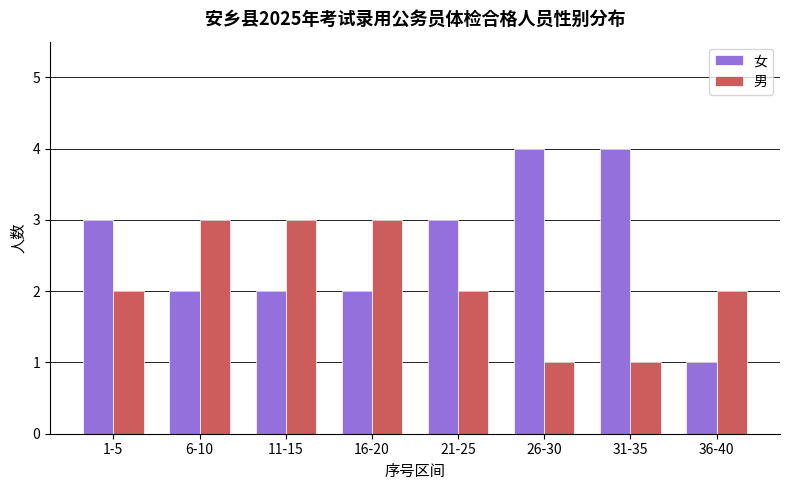

Reading right to left, extract all data points from this chart.

女: 1	4	4	3	2	2	2	3
男: 2	1	1	2	3	3	3	2